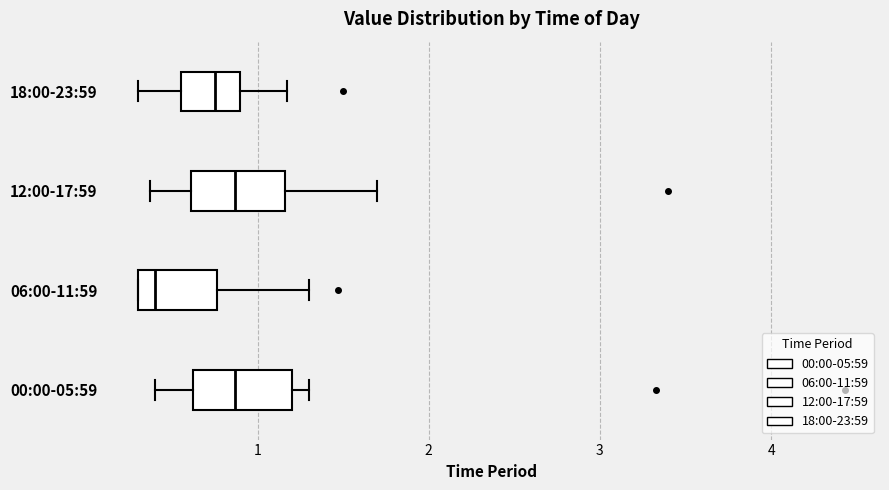

Where does the left whisker of the box for 00:00-05:59 end on the x-axis? The values are not printed on the chart, so give them approximately, as read against the axis.

0.4